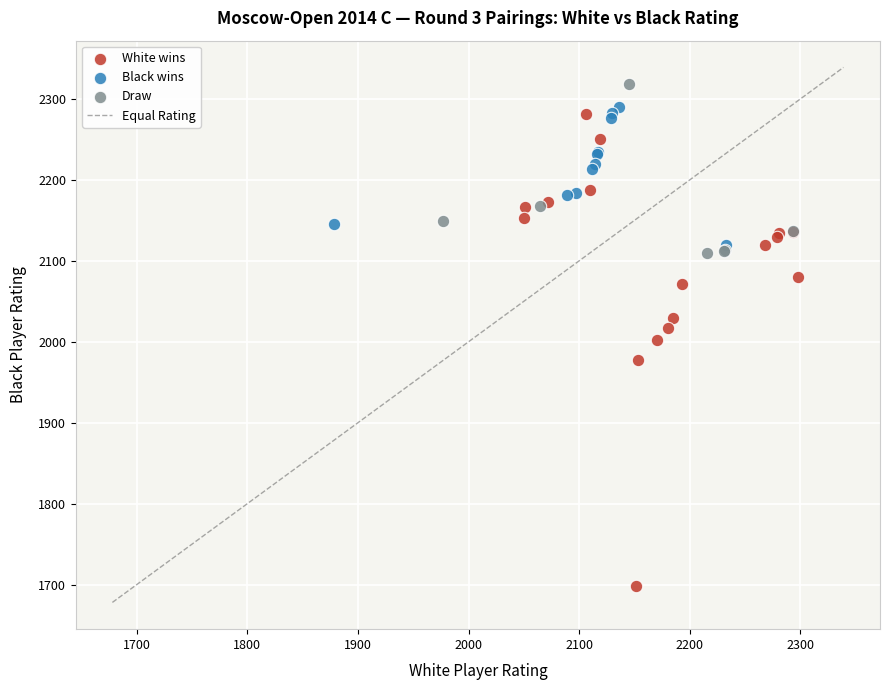

Which series has the largest Y range (max minus min)?

White wins